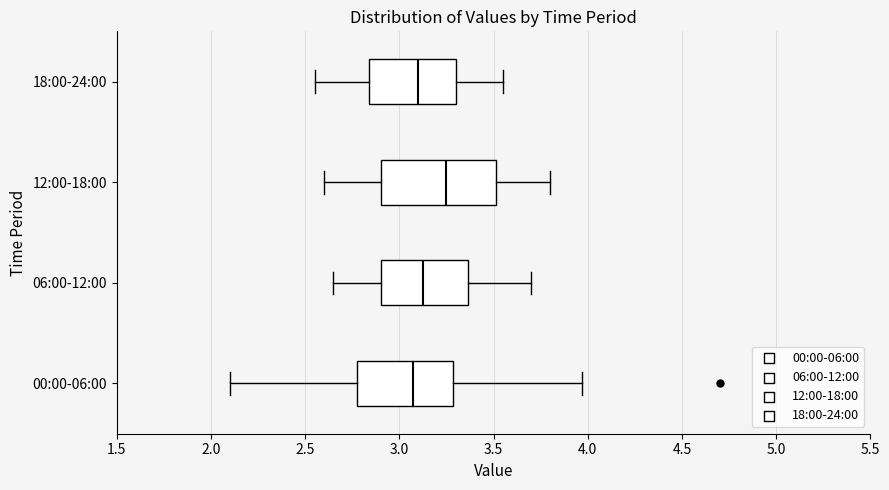

Which box is the widest, from its left edge to its right edge?

12:00-18:00